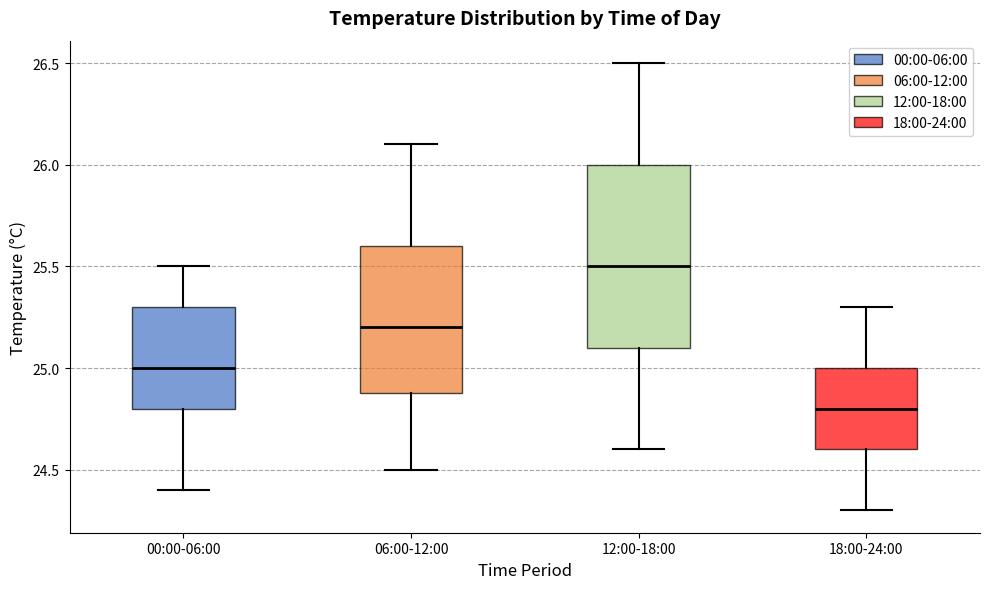

Reading left to right, read every box against the y-axis: the position of its median line, the range the box covers, and the ends of its whiskers. The values are not printed on the chart, so give them approximately, as read against the axis.

00:00-06:00: median 25.0, box 24.8 to 25.3, whiskers 24.4 to 25.5
06:00-12:00: median 25.2, box 24.9 to 25.6, whiskers 24.5 to 26.1
12:00-18:00: median 25.5, box 25.1 to 26.0, whiskers 24.6 to 26.5
18:00-24:00: median 24.8, box 24.6 to 25.0, whiskers 24.3 to 25.3